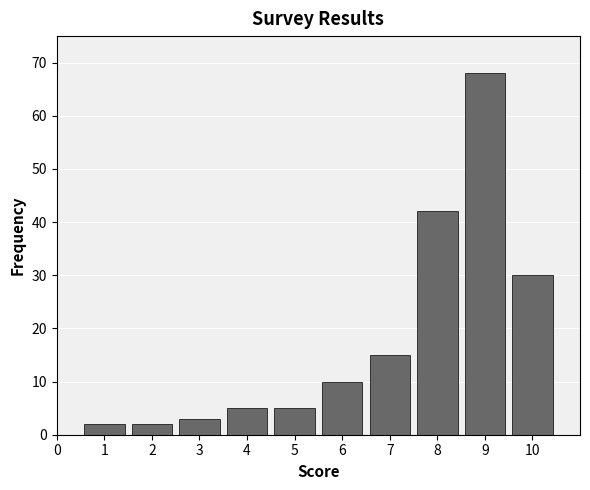

Reading right to left, transcribe all the data shown in this chart.

10=30	9=68	8=42	7=15	6=10	5=5	4=5	3=3	2=2	1=2